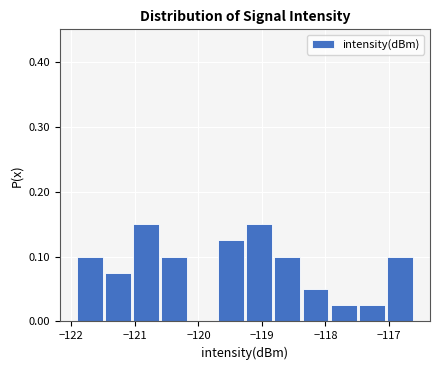

Reading left to right, transcribe this chart: for each bar, give the range it covers on the x-axis and its height. Neither the bar edges nor the heights are printed on the chart, so give them approximately, as read against the axes.

-121.9 to -121.5: 0.10
-121.5 to -121.0: 0.08
-121.0 to -120.6: 0.15
-120.6 to -120.2: 0.10
-120.2 to -119.7: 0
-119.7 to -119.3: 0.13
-119.3 to -118.8: 0.15
-118.8 to -118.4: 0.10
-118.4 to -117.9: 0.05
-117.9 to -117.5: 0.03
-117.5 to -117.0: 0.03
-117.0 to -116.6: 0.10